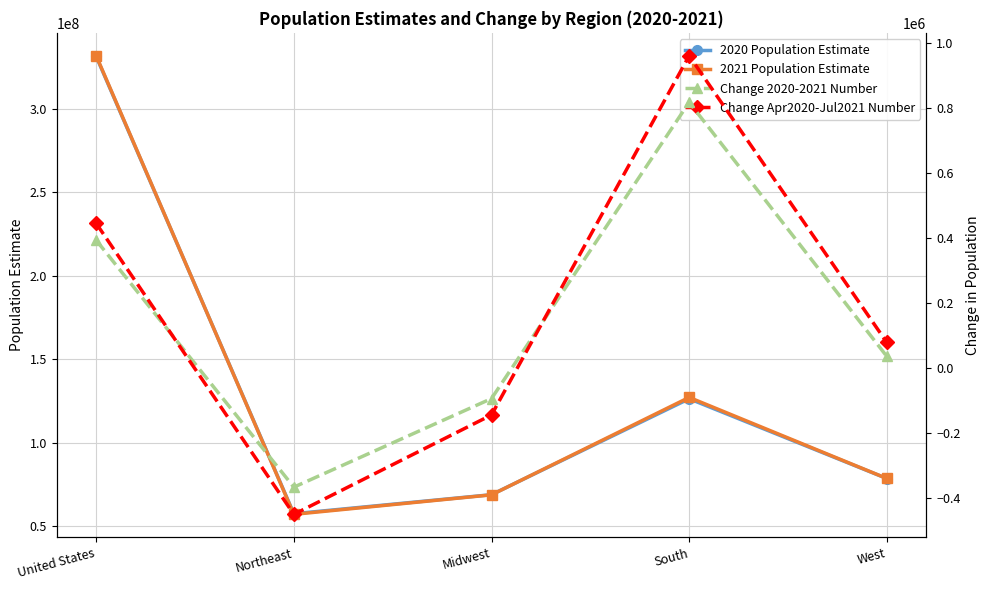

Reading left to right, extract all data points from this chart.

2020 Population Estimate: United States=331501080	Northeast=57525633	Midwest=68935174	South=126409007	West=78631266
2021 Population Estimate: United States=331893745	Northeast=57159838	Midwest=68841444	South=127225329	West=78667134
Change 2020-2021 Number: United States=392665	Northeast=-365795	Midwest=-93730	South=816322	West=35868
Change Apr2020-Jul2021 Number: United States=444464	Northeast=-449310	Midwest=-144010	South=959222	West=78562